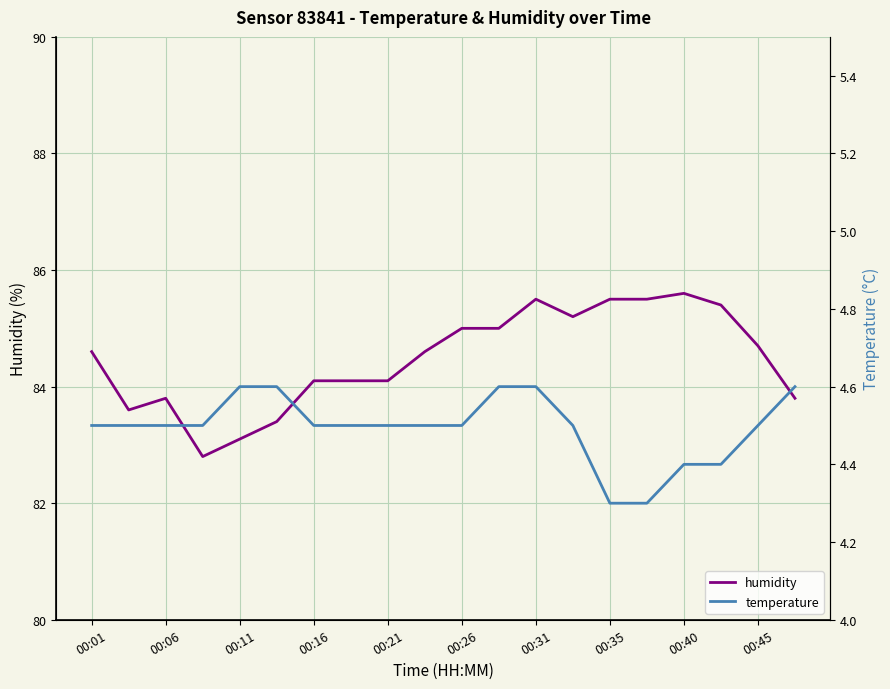

The value of humidity at 00:06 is 83.8. True or false?

True